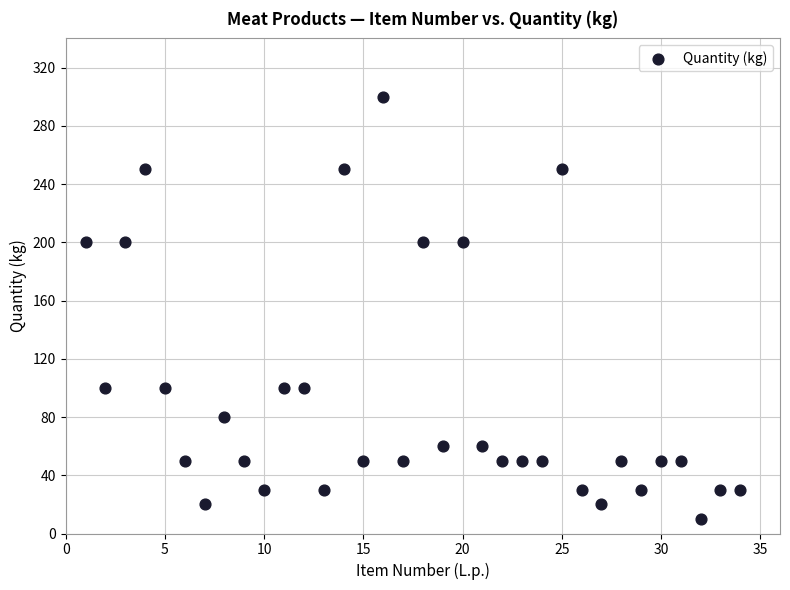

What is the range of X values (max minus min)?

33